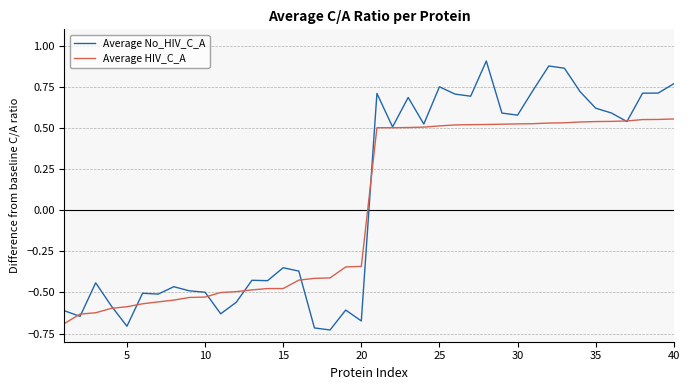

Rank the series by their maximum value, from highest to lowest.

Average No_HIV_C_A, Average HIV_C_A